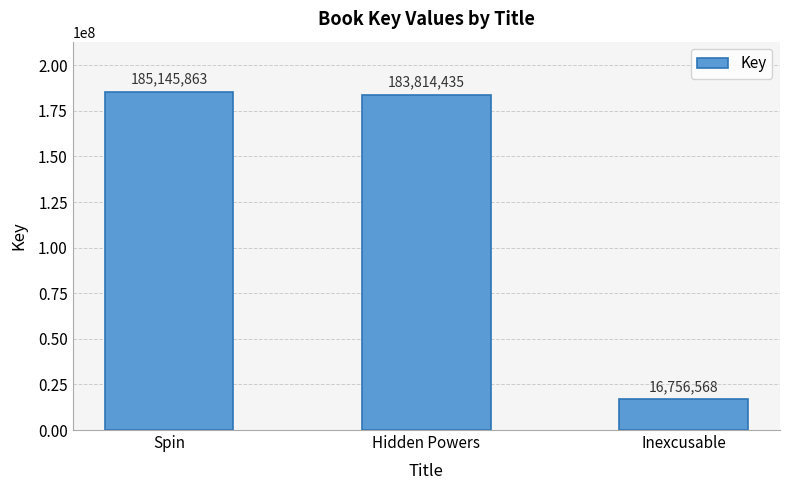

Rank the categories by value from lowest to highest.

Inexcusable, Hidden Powers, Spin